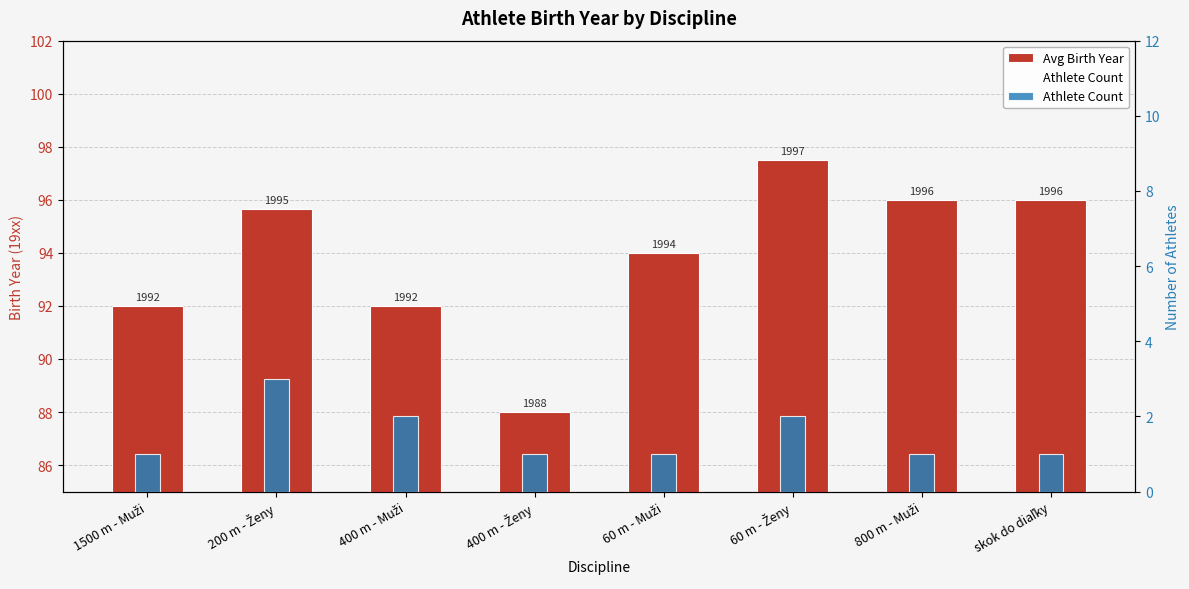

The Avg Birth Year series shows 96.0 at 800 m - Muži. True or false?

True